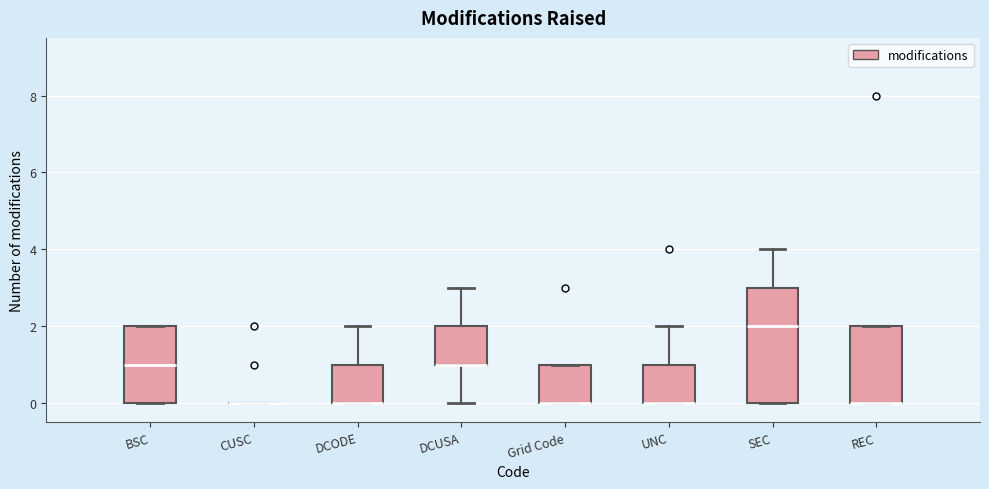

Comparing the boxes themselves (not the whiskers), which one is the tallest?

SEC